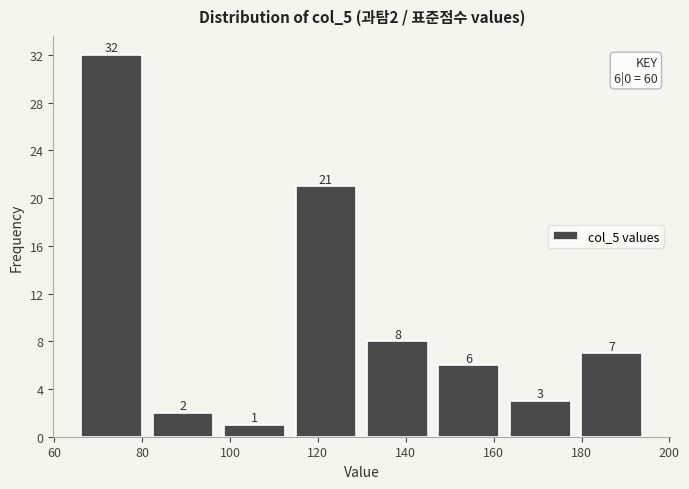

Over which range of the x-axis is the bar tallest?

64 to 82